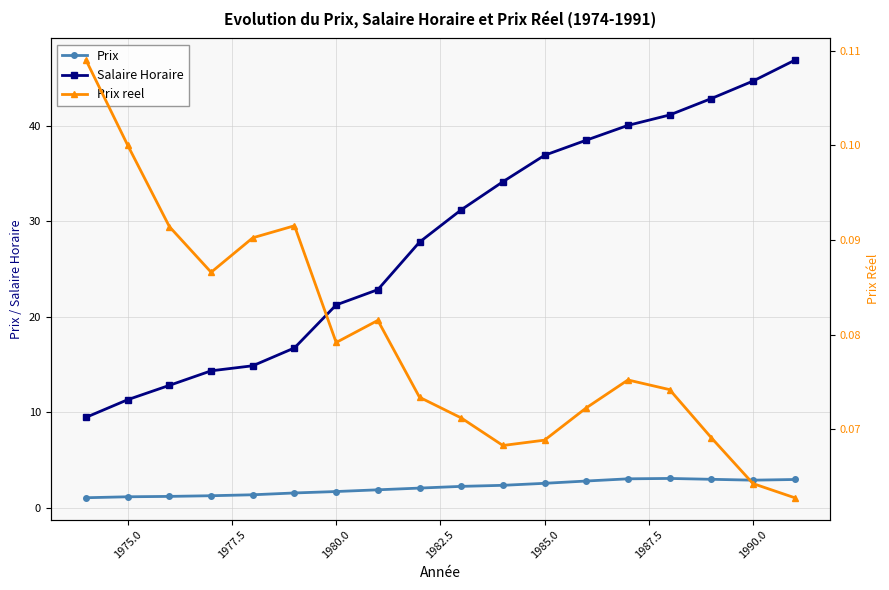

How many distinct data groups are displayed?

3